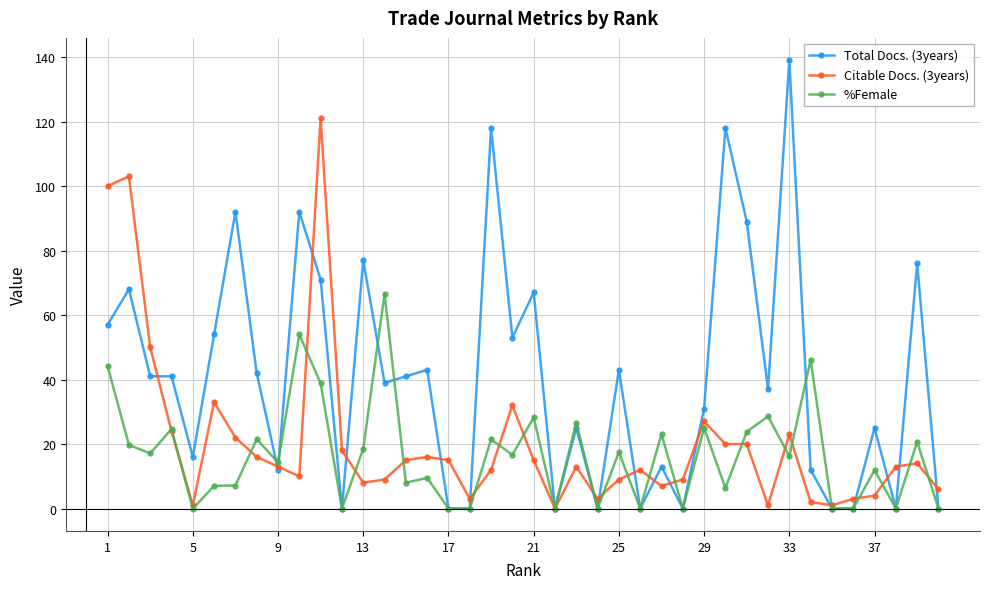

Which series has the widest spread of values?

Total Docs. (3years)